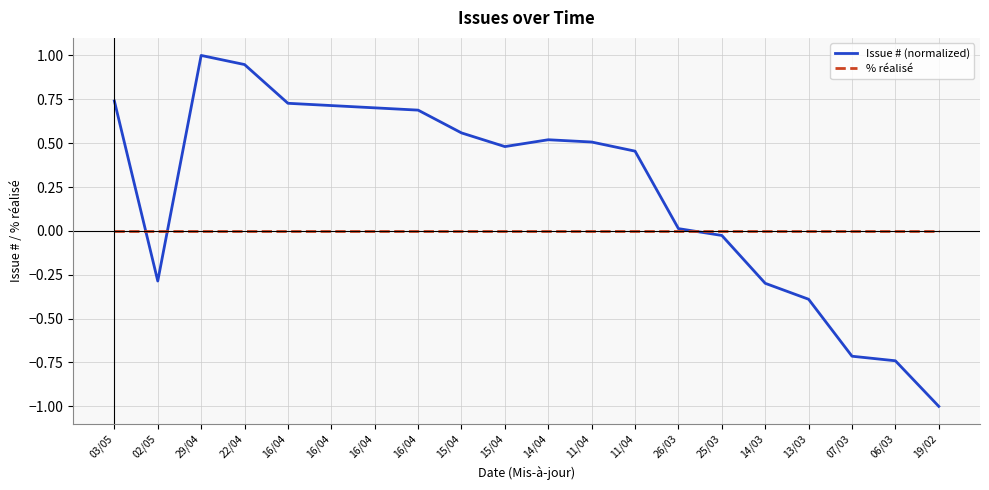

The value of Issue # (normalized) at 16/04 is 0.7. True or false?

True